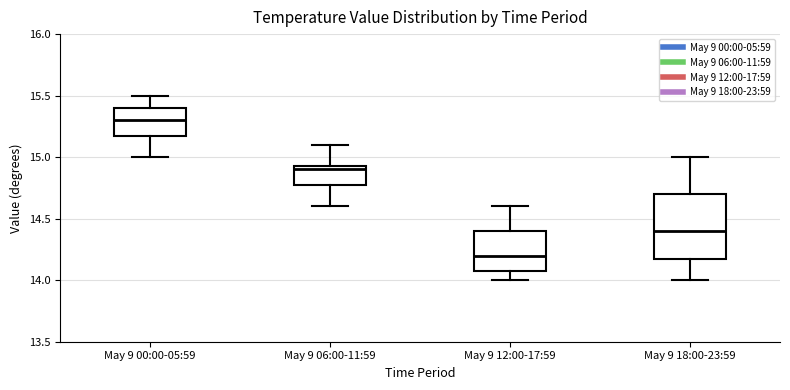

Reading left to right, read every box against the y-axis: the position of its median line, the range the box covers, and the ends of its whiskers. The values are not printed on the chart, so give them approximately, as read against the axis.

May 9 00:00-05:59: median 15.30, box 15.20 to 15.40, whiskers 15.00 to 15.50
May 9 06:00-11:59: median 14.90, box 14.80 to 14.95, whiskers 14.60 to 15.10
May 9 12:00-17:59: median 14.20, box 14.10 to 14.40, whiskers 14.00 to 14.60
May 9 18:00-23:59: median 14.40, box 14.20 to 14.70, whiskers 14.00 to 15.00